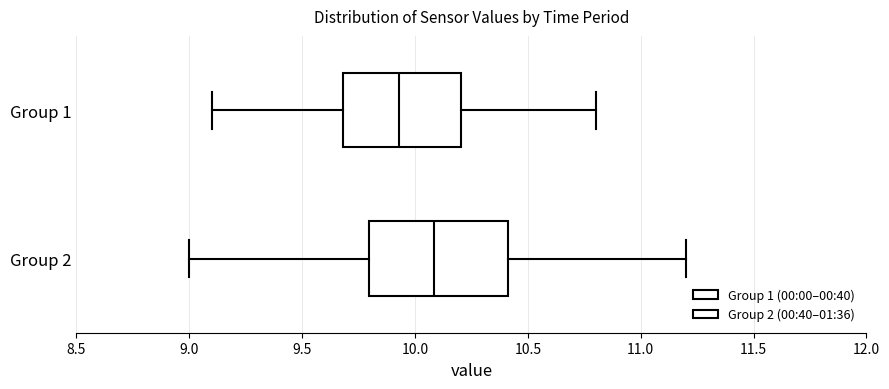

Where does the right whisker of the box for Group 1 end on the x-axis? The values are not printed on the chart, so give them approximately, as read against the axis.

10.80